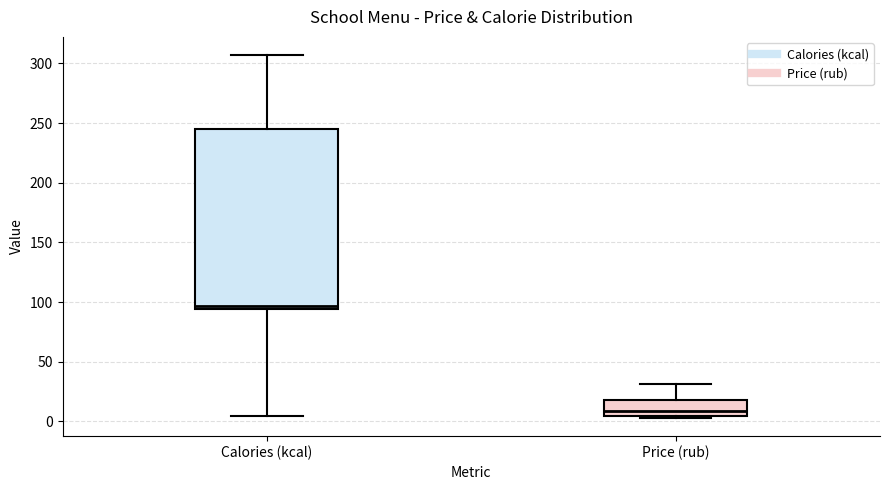

Which box has the lowest median line?

Price (rub)